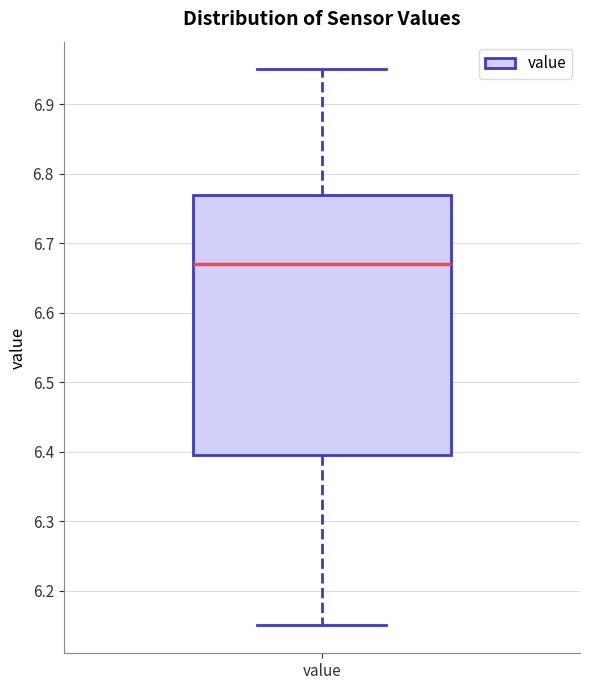

Where does the upper whisker of the box for value end on the y-axis? The values are not printed on the chart, so give them approximately, as read against the axis.

6.95